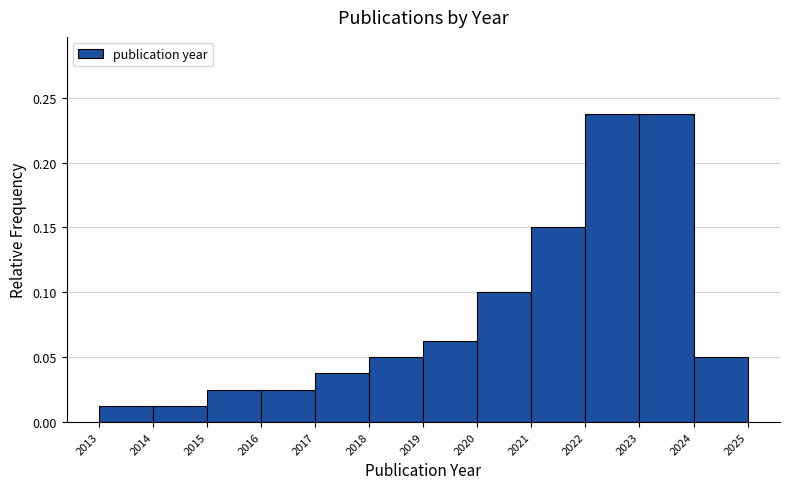

Reading left to right, transcribe this chart: for each bar, give the range it covers on the x-axis and its height. The values are not printed on the chart, so give them approximately, as read against the axis.

2013 to 2014: 0.015
2014 to 2015: 0.015
2015 to 2016: 0.025
2016 to 2017: 0.025
2017 to 2018: 0.040
2018 to 2019: 0.050
2019 to 2020: 0.065
2020 to 2021: 0.100
2021 to 2022: 0.150
2022 to 2023: 0.240
2023 to 2024: 0.240
2024 to 2025: 0.050